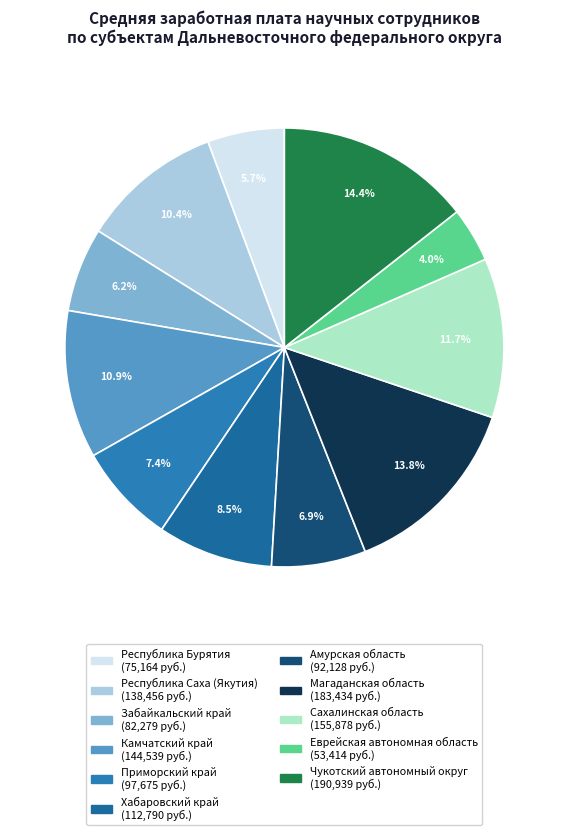

Count the number of slices in the pie.

11